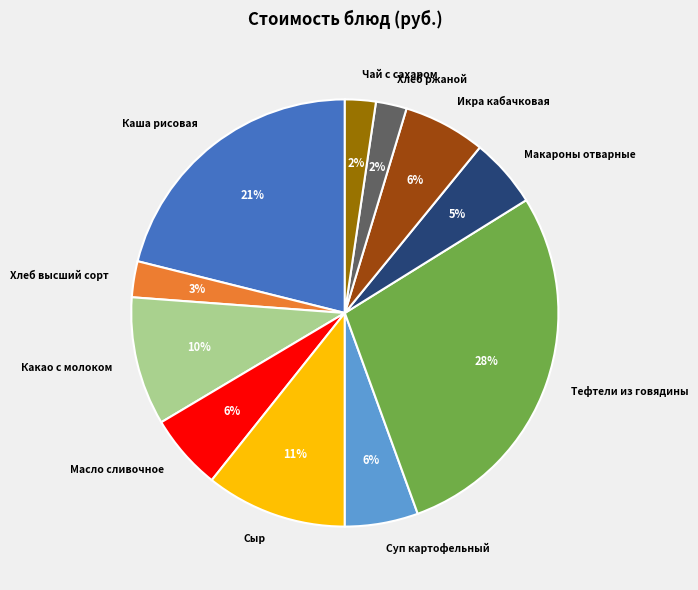

To the nearest percent, what percentage of the pie is Каша рисовая?

21%